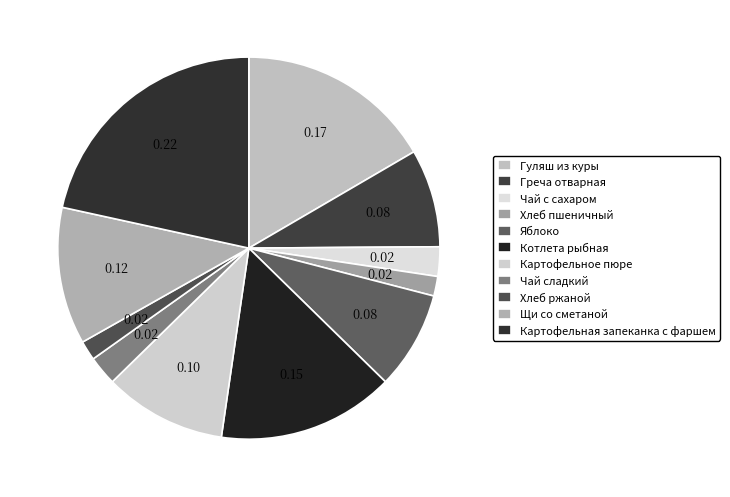

Is Чай с сахаром the majority of the pie?

No